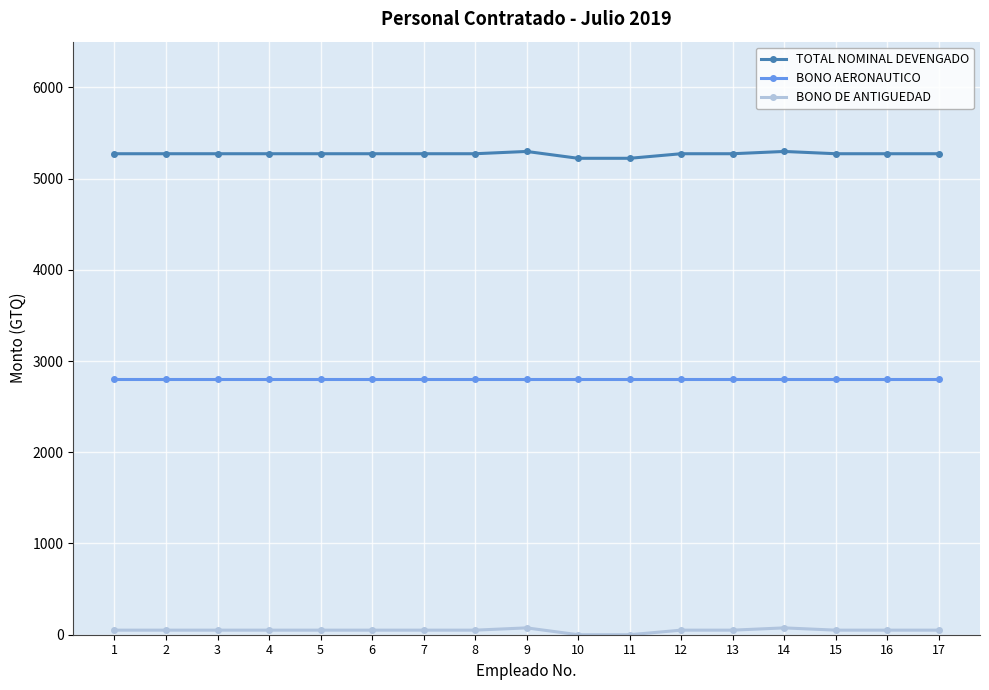

Which series has the largest total across all categories?

TOTAL NOMINAL DEVENGADO